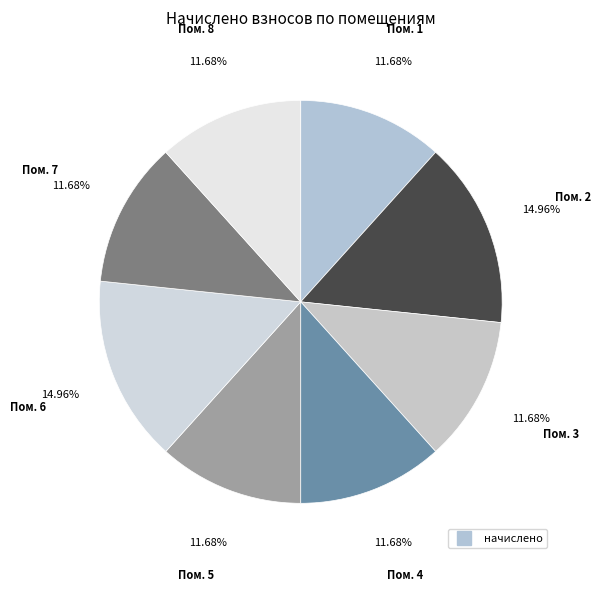

How many segments does this pie chart have?

8